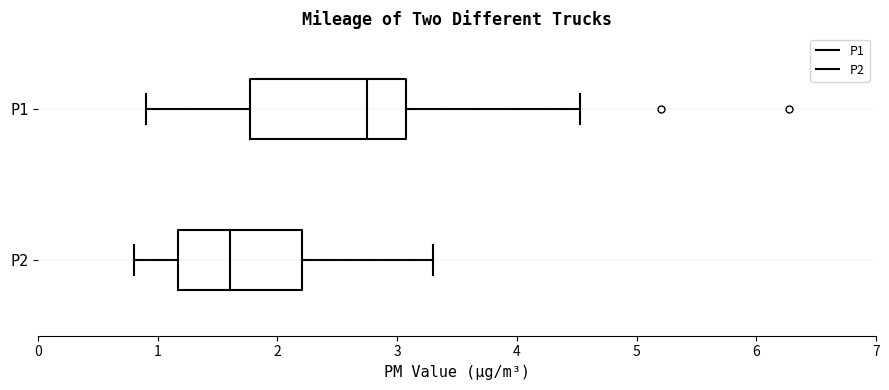

Reading bottom to top, read every box against the x-axis: the position of its median line, the range the box covers, and the ends of its whiskers. The values are not printed on the chart, so give them approximately, as read against the axis.

P2: median 1.6, box 1.2 to 2.2, whiskers 0.8 to 3.3
P1: median 2.8, box 1.8 to 3.1, whiskers 0.9 to 4.5